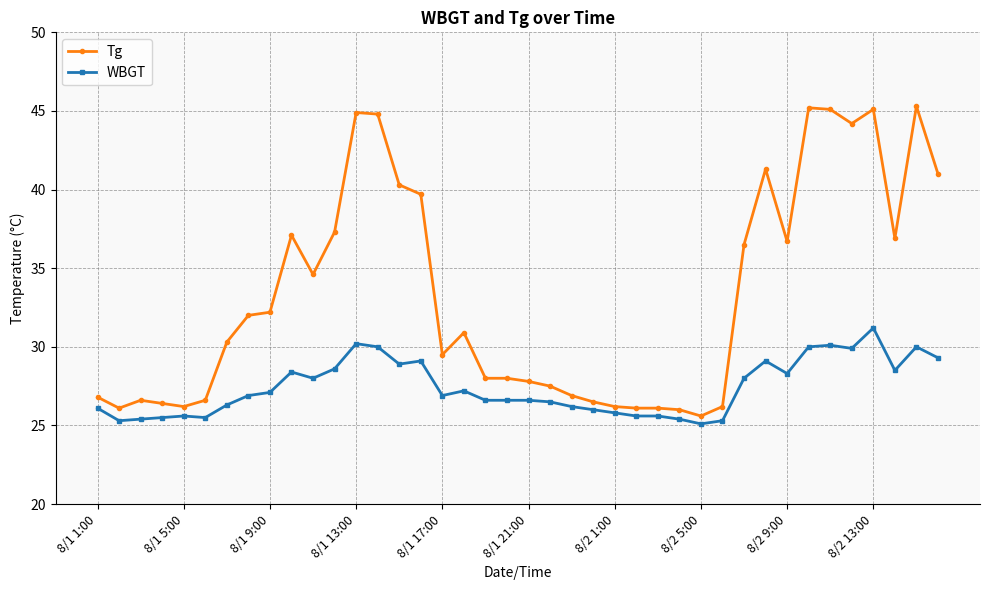

What are all the series names shown in the legend?

Tg, WBGT